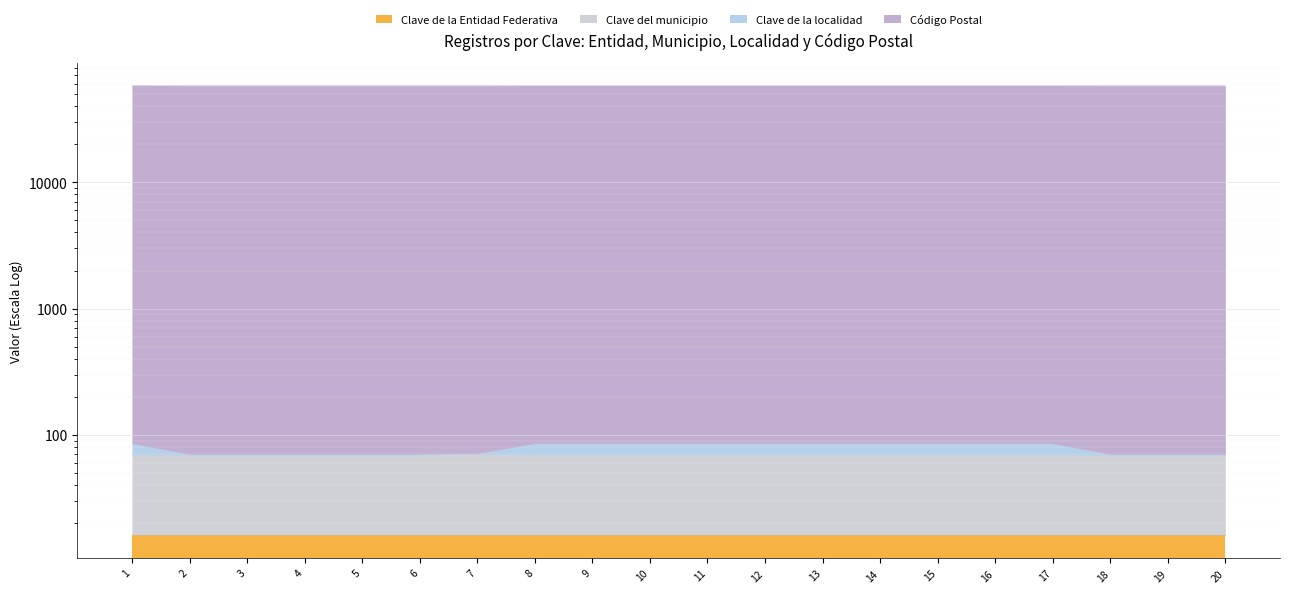

Is the value of Clave de la localidad at 14 greater than the value of Código Postal at 4?

No